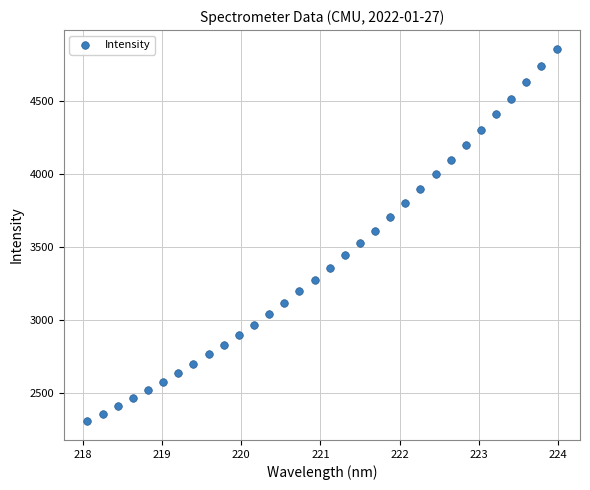

What is the range of X values (max minus min)?

5.9